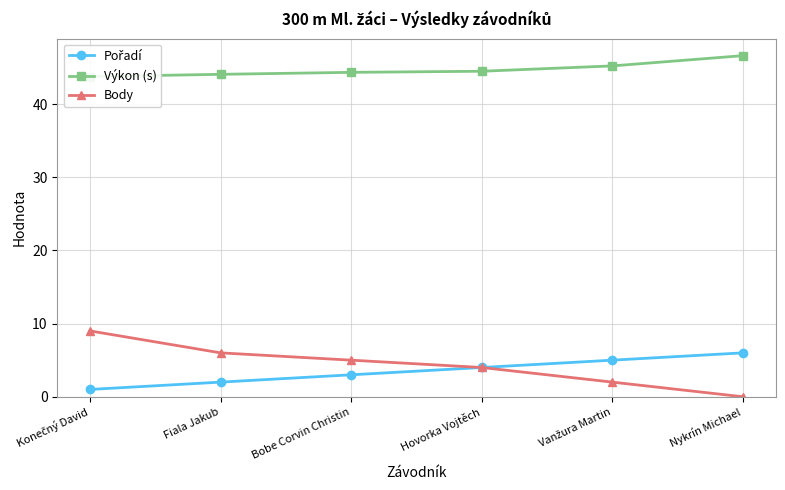

What is the approximate value of Pořadí at Fiala Jakub?

2.0